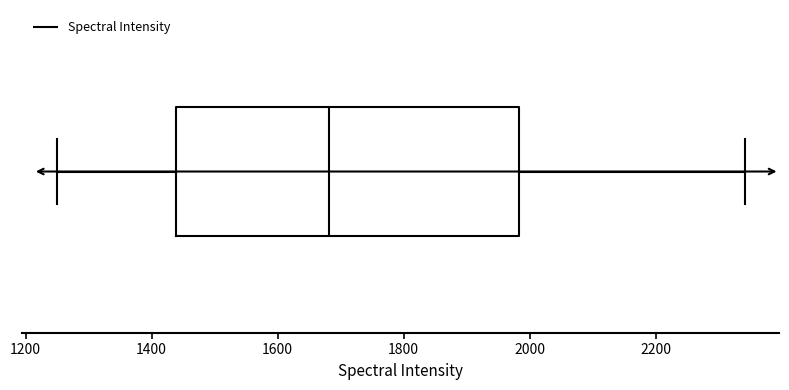

Read this box plot against the x-axis: the position of the median line, the range covered by the box, and the ends of both whiskers. The values are not printed on the chart, so give them approximately, as read against the axis.

median 1680, box 1440 to 1980, whiskers 1240 to 2340